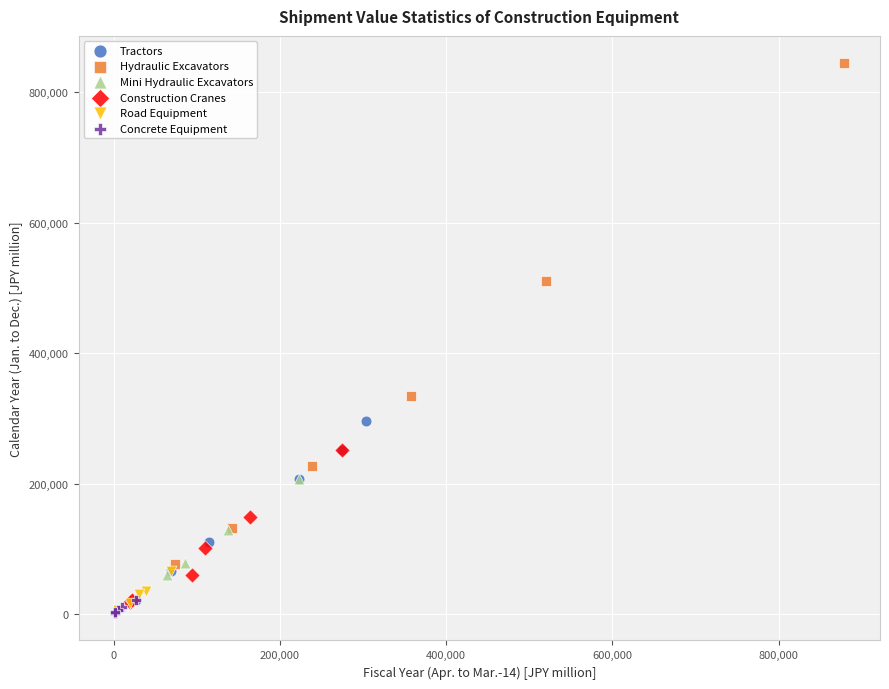

Which series has the widest spread of Y values?

Hydraulic Excavators